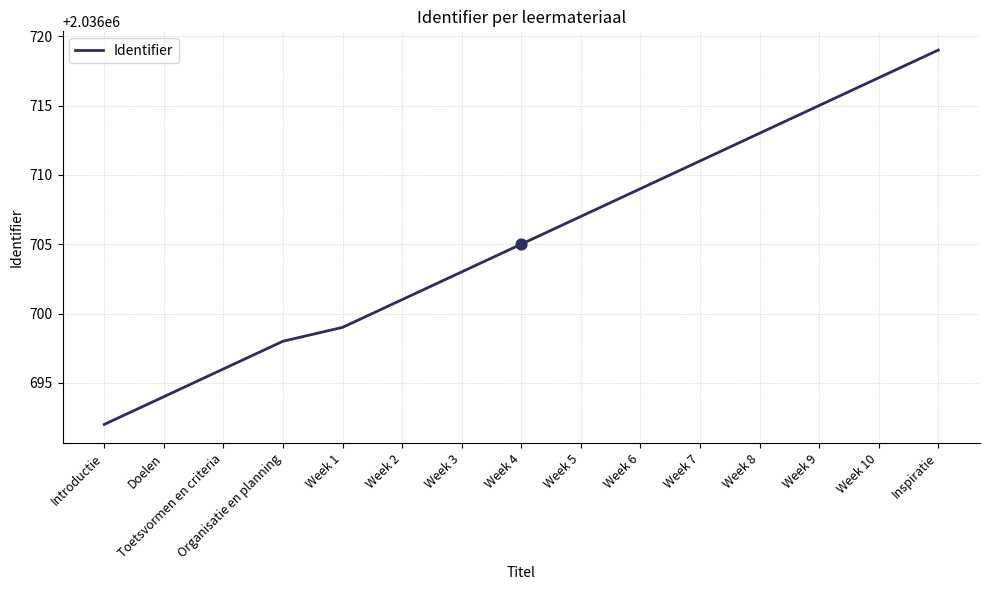

What is the change in value from Week 8 to Inspiratie?

+6